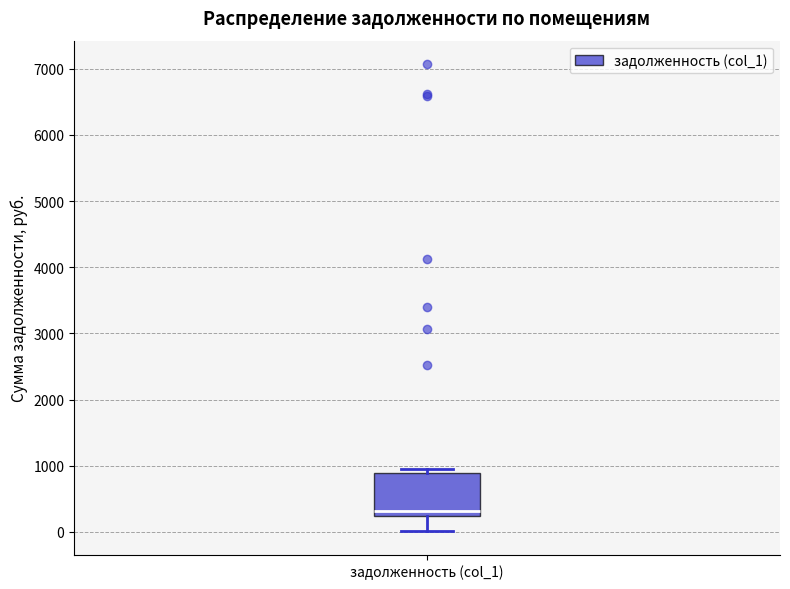

Transcribe this box plot: give where the median line is, the range the box spans, and where the two whiskers end, as read against the y-axis. The values are not printed on the chart, so give them approximately, as read against the axis.

median 300, box 200 to 900, whiskers 0 to 1000